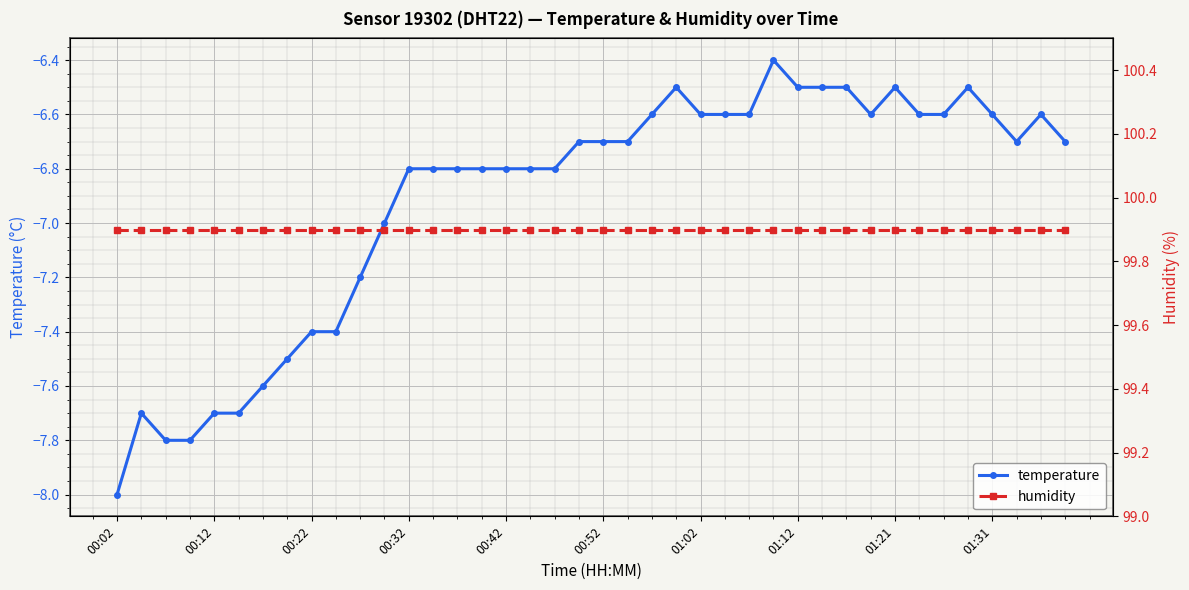

The value of temperature at 01:31 is -3.0. True or false?

False